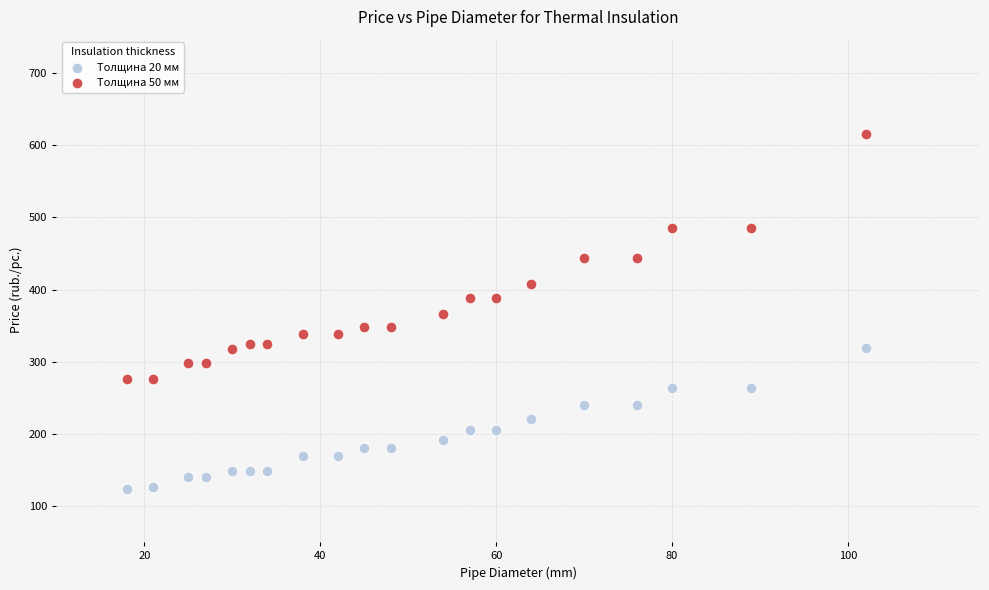

Which series contains the highest Y value?

Толщина 50 мм